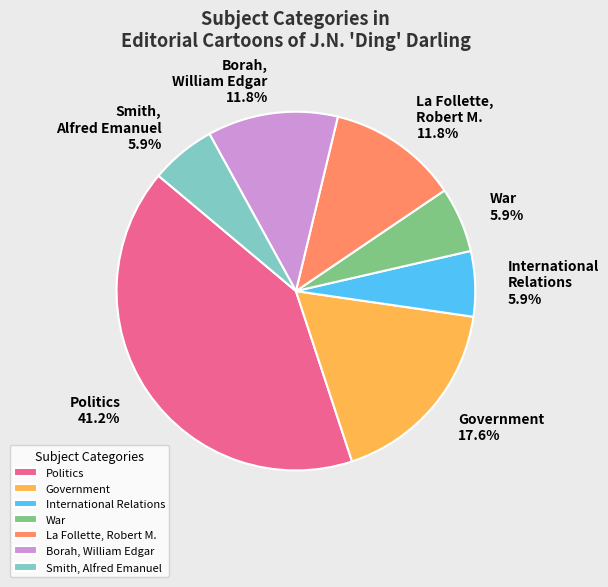

Does any single category account for the majority?

No